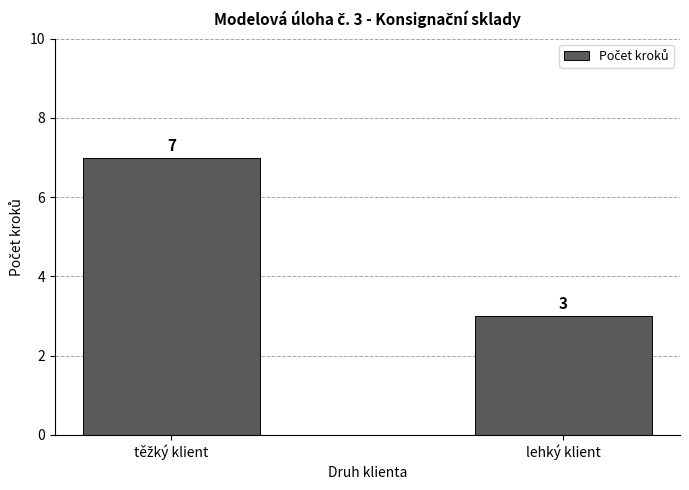

What is the minimum value shown in the chart?

3